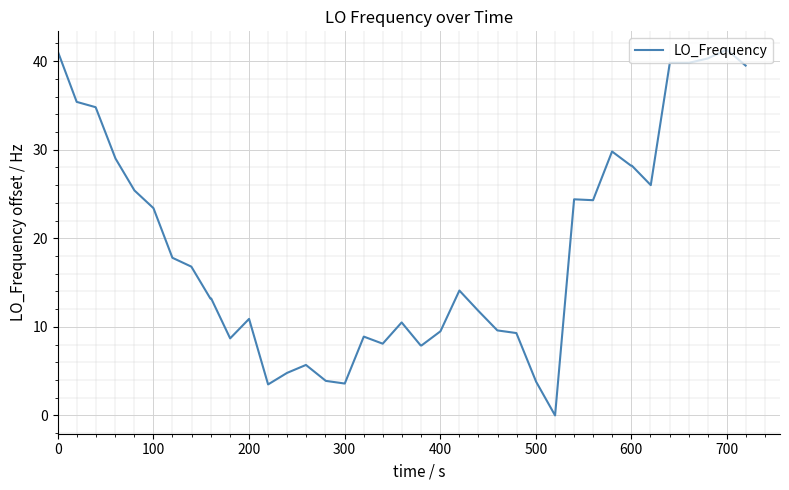

What is the difference between the maximum and minimum values?

41.3